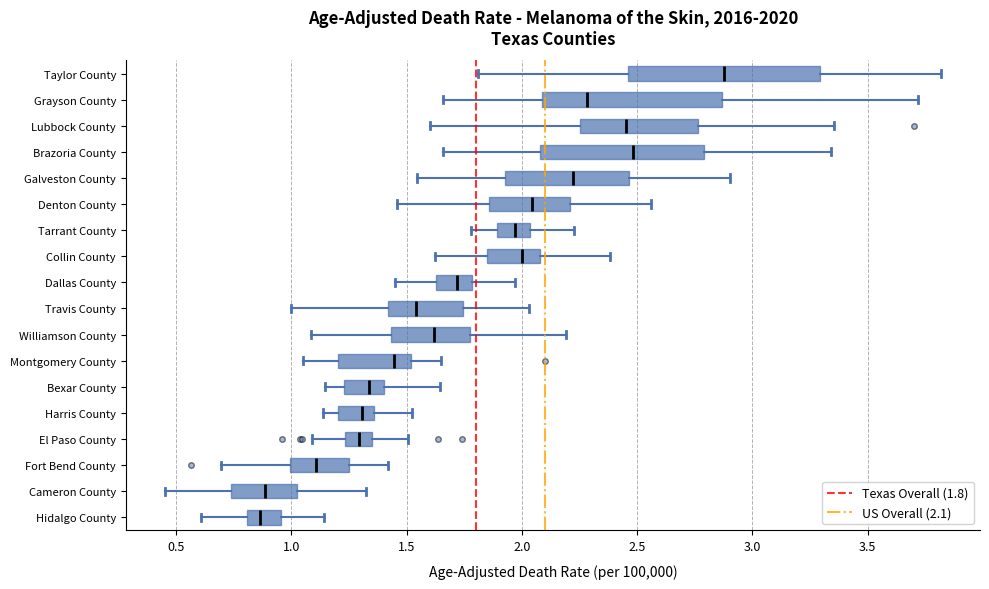

Reading bottom to top, transcribe this box plot: for each box, give where its median line is, the range the box spans, and where its two whiskers end, as read against the x-axis. The values are not printed on the chart, so give them approximately, as read against the axis.

Hidalgo County: median 0.85, box 0.80 to 0.95, whiskers 0.60 to 1.15
Cameron County: median 0.90, box 0.75 to 1.05, whiskers 0.45 to 1.35
Fort Bend County: median 1.10, box 1.00 to 1.25, whiskers 0.70 to 1.40
El Paso County: median 1.30, box 1.25 to 1.35, whiskers 1.10 to 1.50
Harris County: median 1.30, box 1.20 to 1.35, whiskers 1.15 to 1.50
Bexar County: median 1.35, box 1.25 to 1.40, whiskers 1.15 to 1.65
Montgomery County: median 1.45, box 1.20 to 1.50, whiskers 1.05 to 1.65
Williamson County: median 1.60, box 1.45 to 1.75, whiskers 1.10 to 2.20
Travis County: median 1.55, box 1.40 to 1.75, whiskers 1.00 to 2.05
Dallas County: median 1.70, box 1.65 to 1.80, whiskers 1.45 to 1.95
Collin County: median 2.00, box 1.85 to 2.10, whiskers 1.60 to 2.40
Tarrant County: median 1.95, box 1.90 to 2.05, whiskers 1.80 to 2.25
Denton County: median 2.05, box 1.85 to 2.20, whiskers 1.45 to 2.55
Galveston County: median 2.20, box 1.95 to 2.45, whiskers 1.55 to 2.90
Brazoria County: median 2.50, box 2.10 to 2.80, whiskers 1.65 to 3.35
Lubbock County: median 2.45, box 2.25 to 2.75, whiskers 1.60 to 3.35
Grayson County: median 2.30, box 2.10 to 2.85, whiskers 1.65 to 3.70
Taylor County: median 2.90, box 2.45 to 3.30, whiskers 1.80 to 3.80